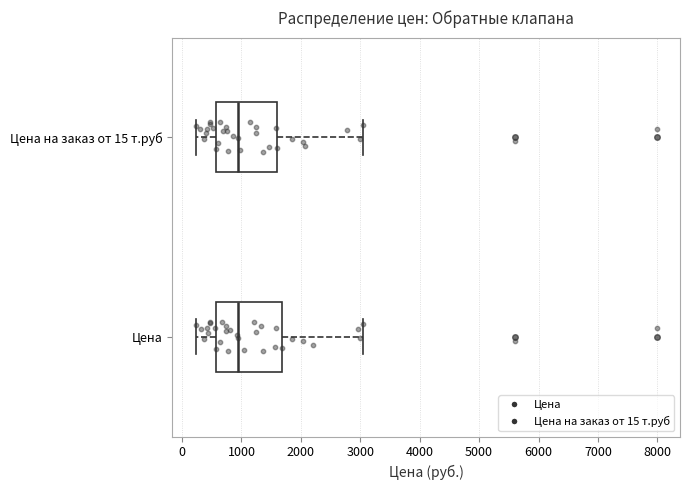

Reading bottom to top, transcribe this box plot: for each box, give where its median line is, the range the box spans, and where its two whiskers end, as read against the x-axis. The values are not printed on the chart, so give them approximately, as read against the axis.

Цена: median 900, box 600 to 1700, whiskers 200 to 3000
Цена на заказ от 15 т.руб: median 900, box 600 to 1600, whiskers 200 to 3000